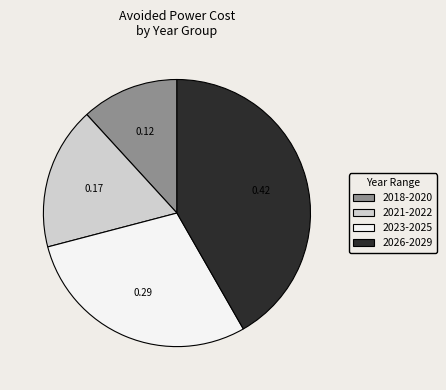

Is there any slice that represents more than half of the pie?

No